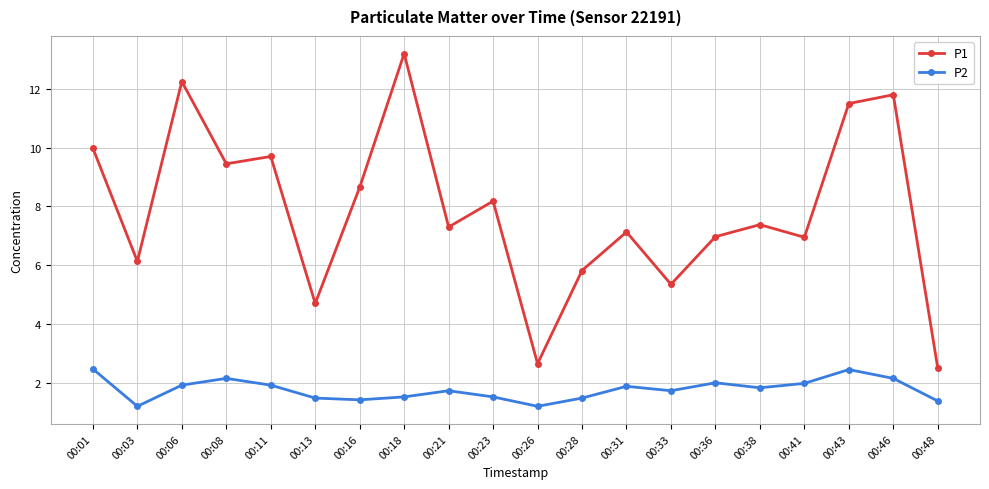

List the series in order of their overall mean, highest first.

P1, P2